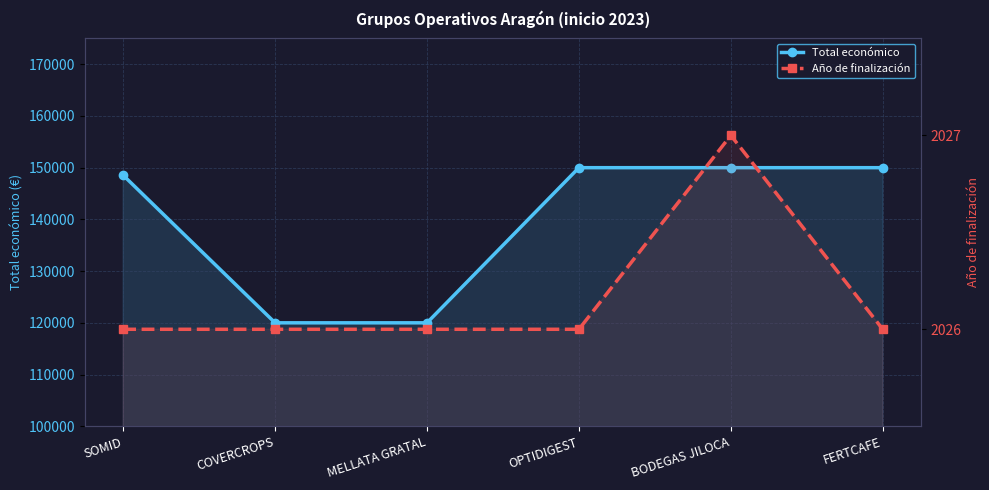

What is the label of the 1st point from the left?

SOMID